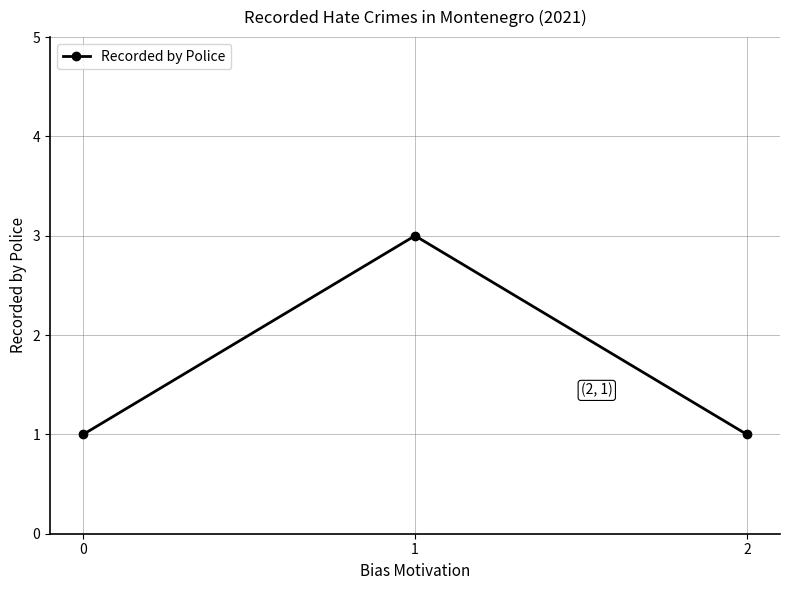

What is the ratio of the value at 2 to the value at 1?

0.3